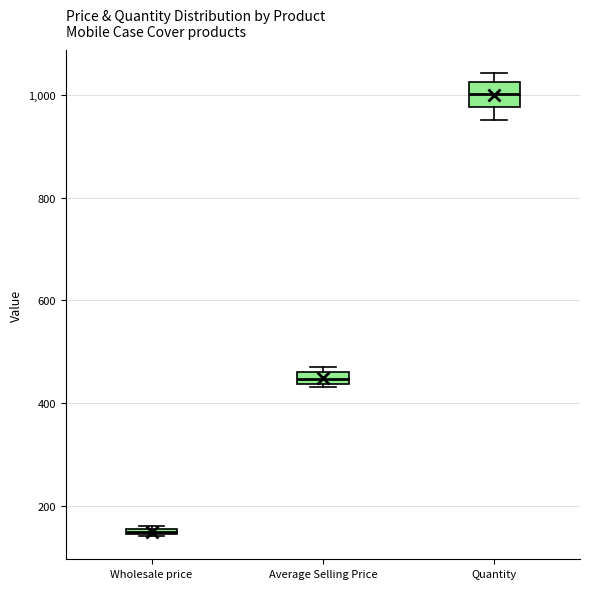

Which box has the highest median line?

Quantity